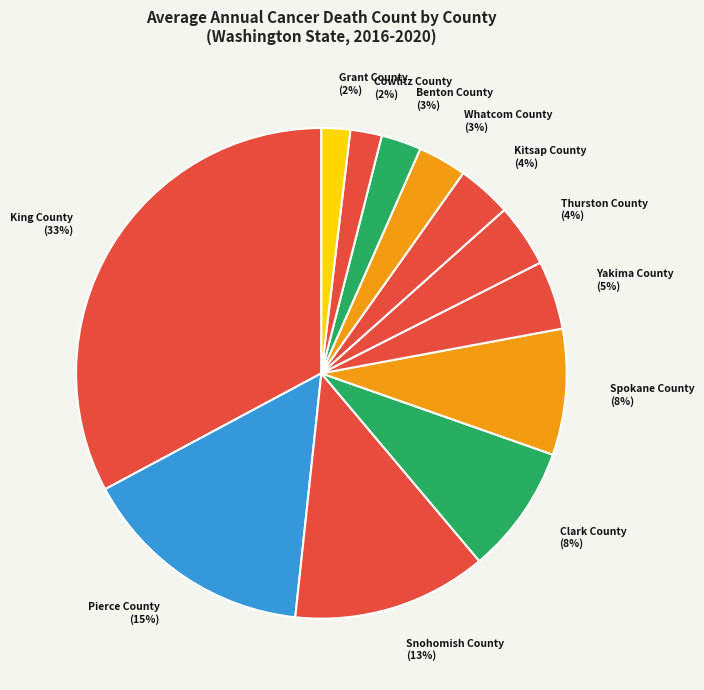

Which category has the biggest portion of the pie?

King County